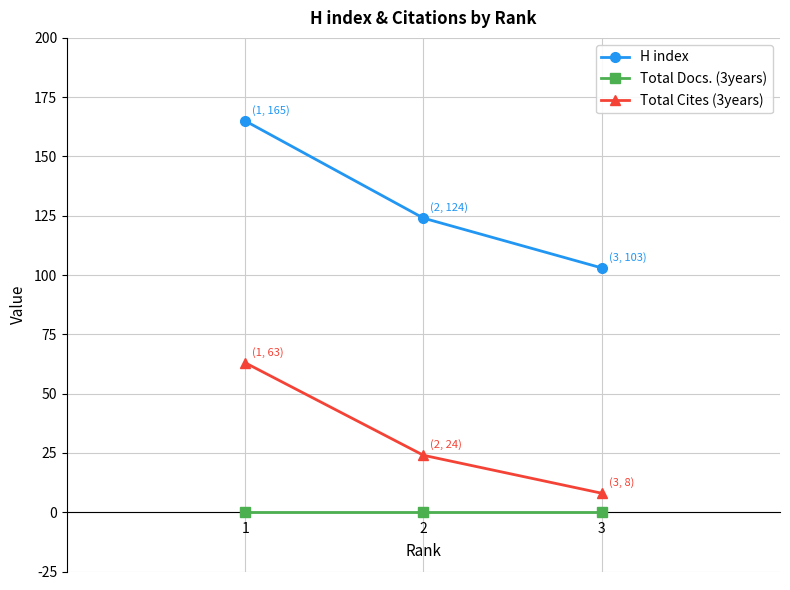

What is the value of the H index point at the 2nd from the left?

124